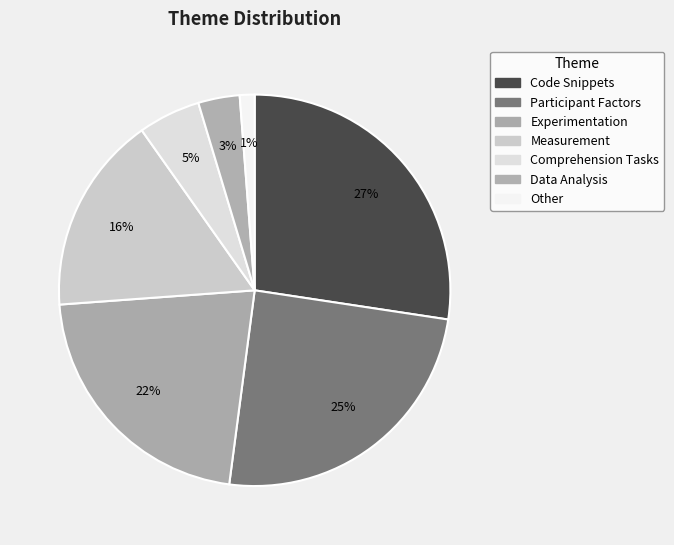

Rank the categories by value from lowest to highest.

Other, Data Analysis, Comprehension Tasks, Measurement, Experimentation, Participant Factors, Code Snippets